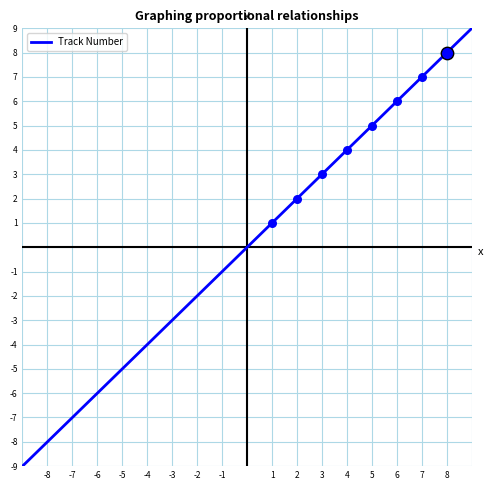

What is the minimum value for Track Number?

-9.0